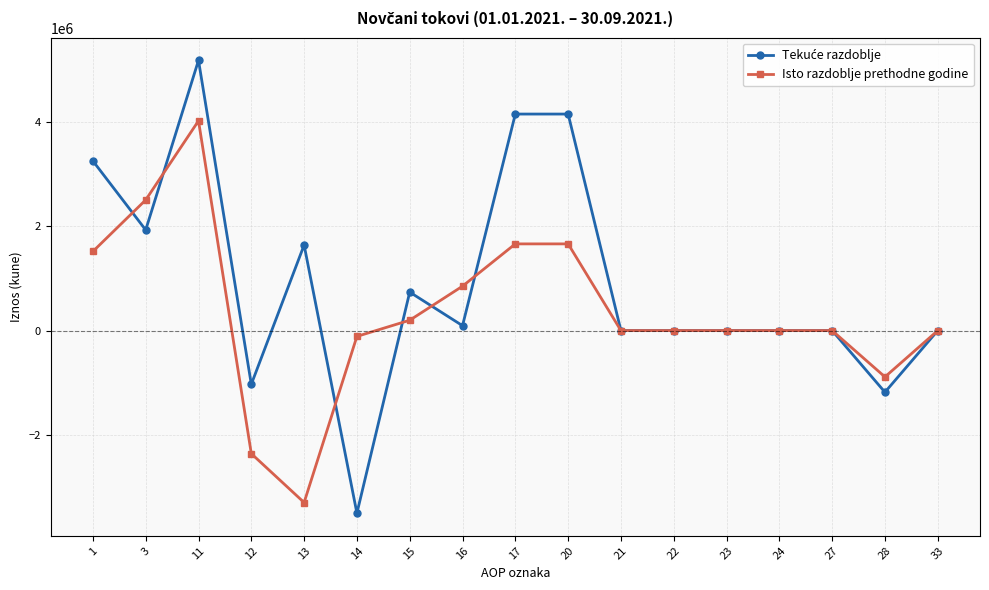

The Isto razdoblje prethodne godine series shows -111995 at 14. True or false?

True